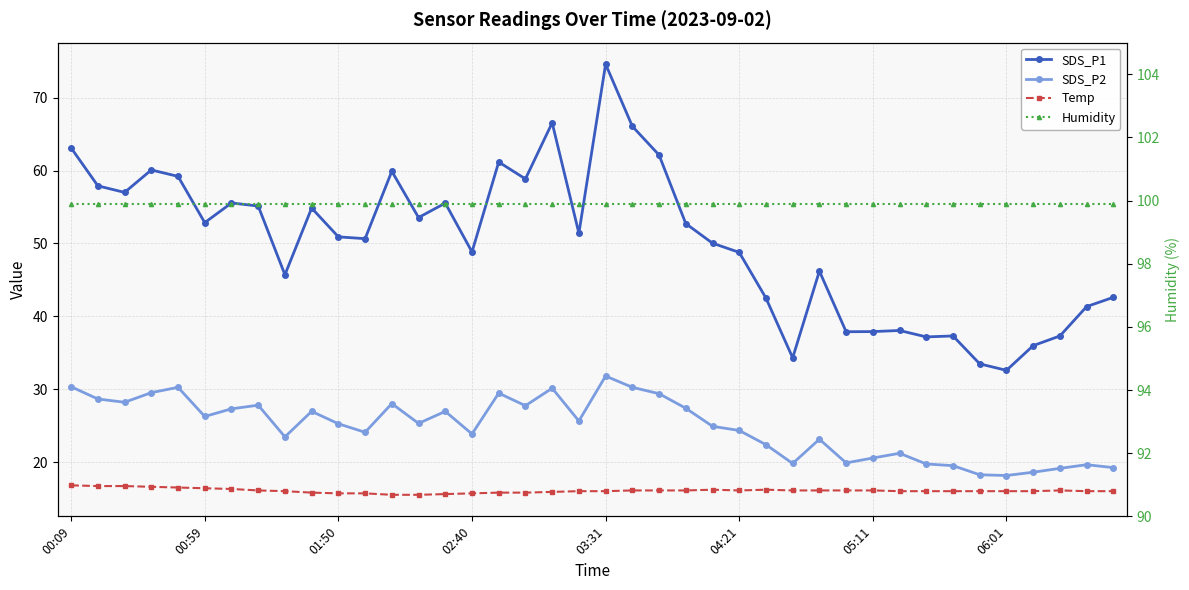

At which label does Temp reach its peak?

00:09